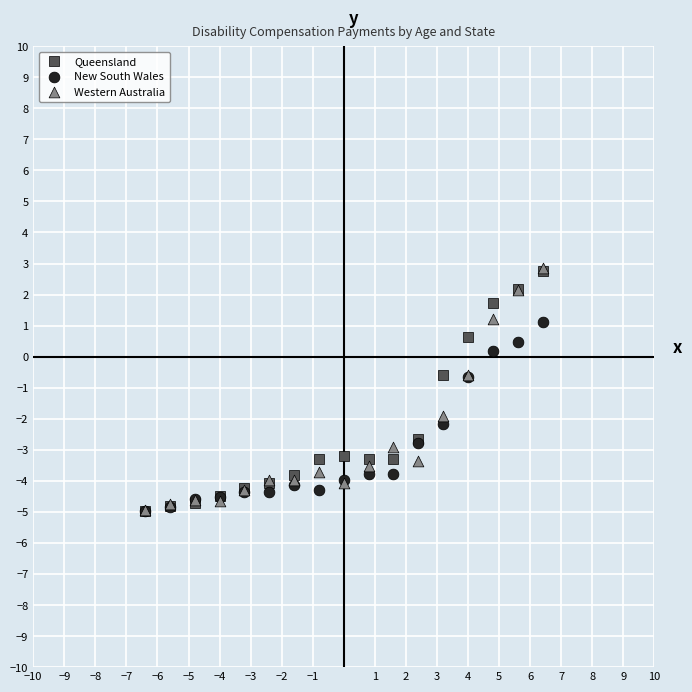

What are all the series names shown in the legend?

Queensland, New South Wales, Western Australia